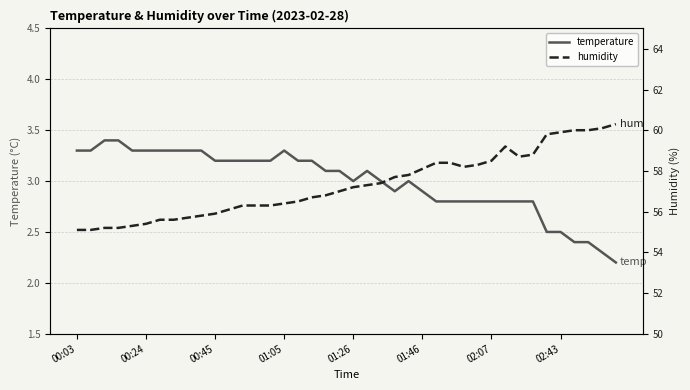

What is the sum of all humidity values?

2292.4